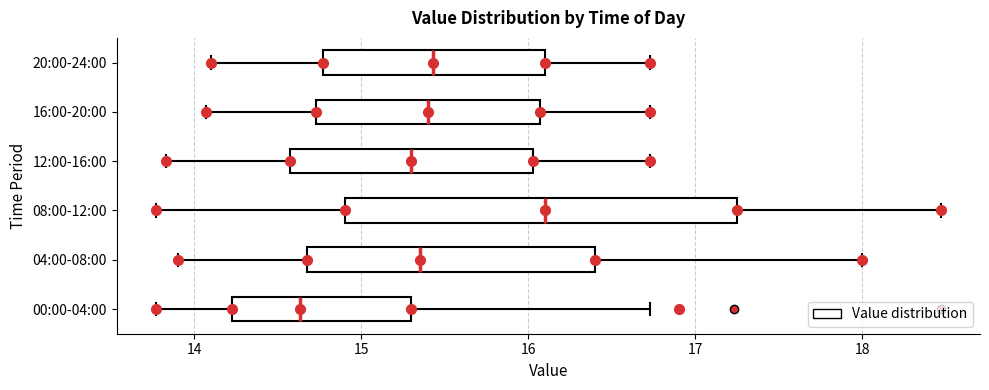

Reading bottom to top, transcribe this box plot: for each box, give where its median line is, the range the box spans, and where its two whiskers end, as read against the x-axis. The values are not printed on the chart, so give them approximately, as read against the axis.

00:00-04:00: median 14.6, box 14.2 to 15.3, whiskers 13.8 to 16.7
04:00-08:00: median 15.4, box 14.7 to 16.4, whiskers 13.9 to 18.0
08:00-12:00: median 16.1, box 14.9 to 17.2, whiskers 13.8 to 18.5
12:00-16:00: median 15.3, box 14.6 to 16.0, whiskers 13.8 to 16.7
16:00-20:00: median 15.4, box 14.7 to 16.1, whiskers 14.1 to 16.7
20:00-24:00: median 15.4, box 14.8 to 16.1, whiskers 14.1 to 16.7